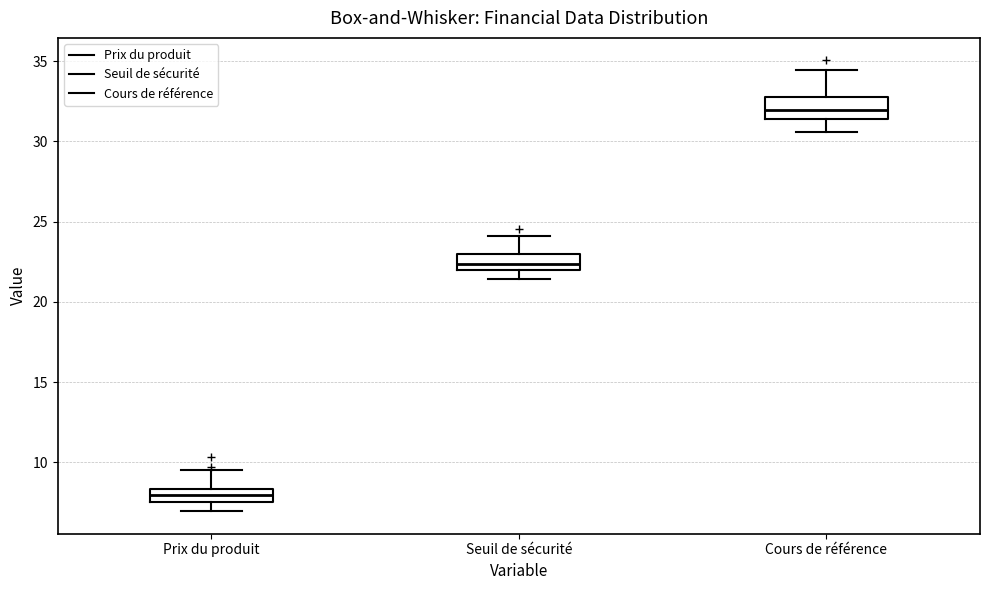

Reading left to right, read every box against the y-axis: the position of its median line, the range the box covers, and the ends of its whiskers. The values are not printed on the chart, so give them approximately, as read against the axis.

Prix du produit: median 8.0, box 7.5 to 8.5, whiskers 7.0 to 9.5
Seuil de sécurité: median 22.5, box 22.0 to 23.0, whiskers 21.5 to 24.0
Cours de référence: median 32.0, box 31.5 to 33.0, whiskers 30.5 to 34.5